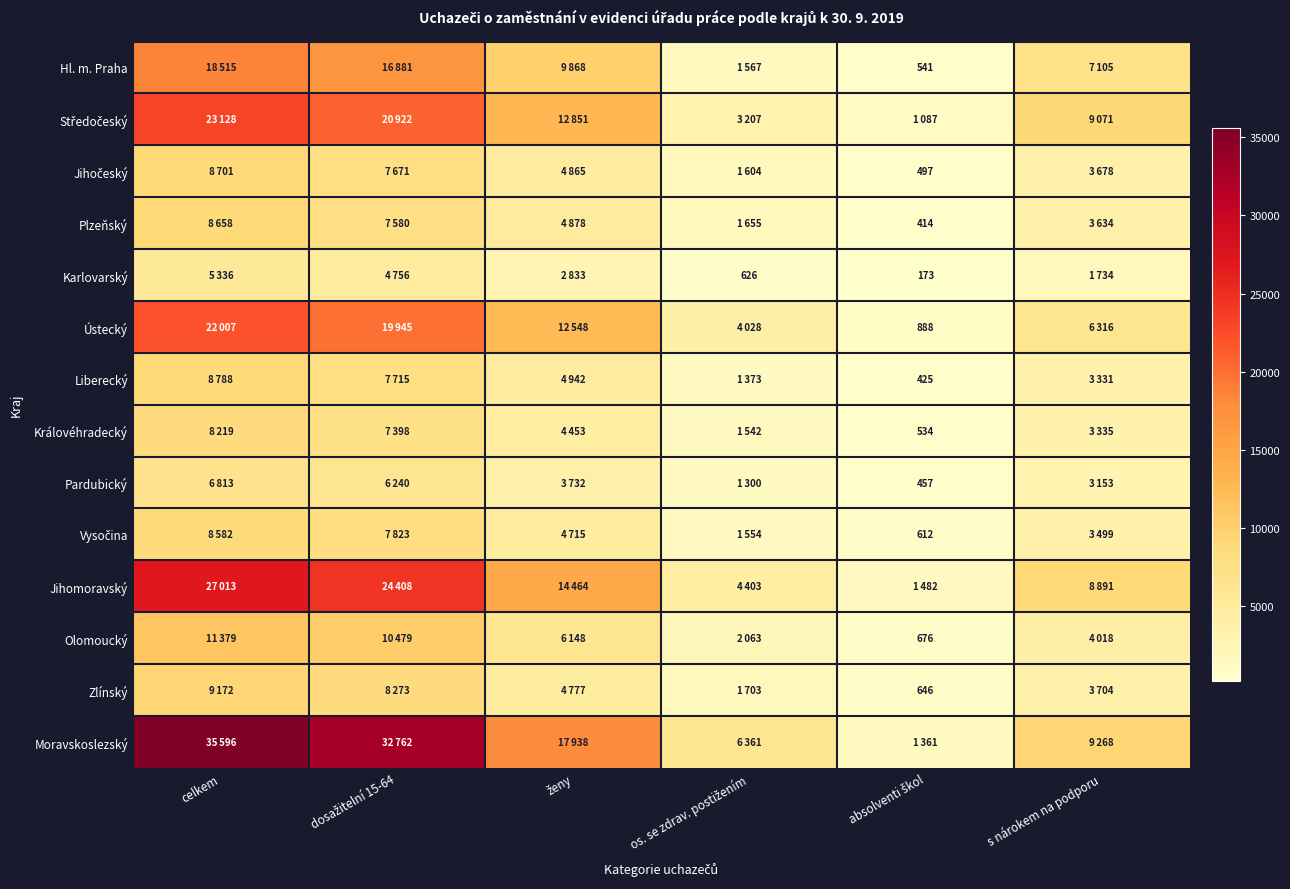

Which series has the widest spread of values?

Moravskoslezský